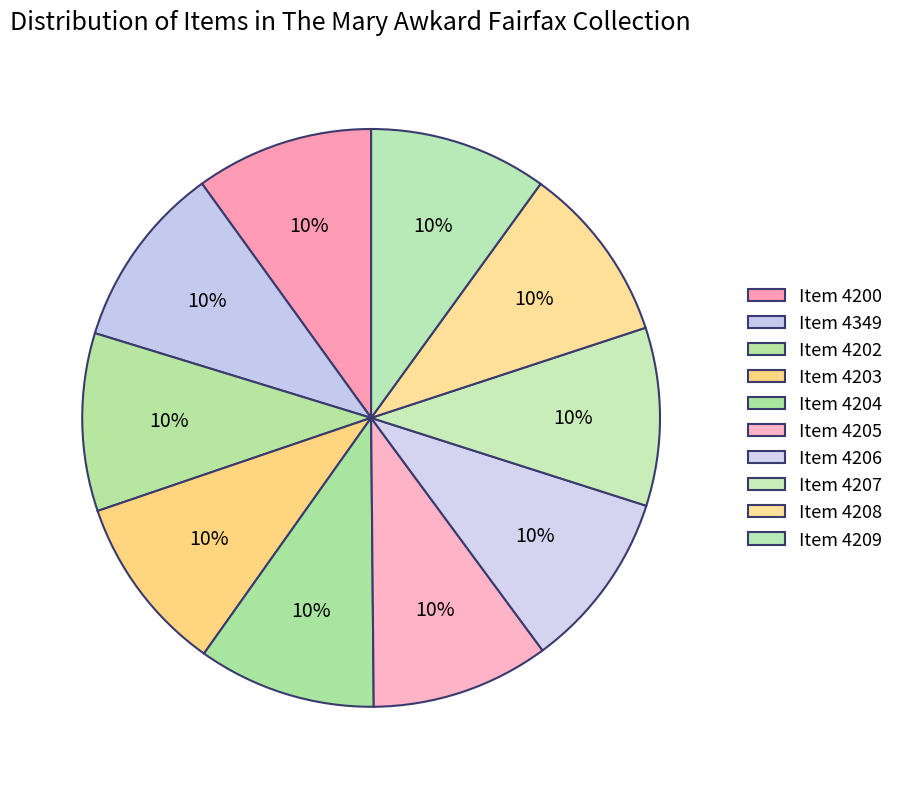

Which category has the biggest portion of the pie?

Item 4349